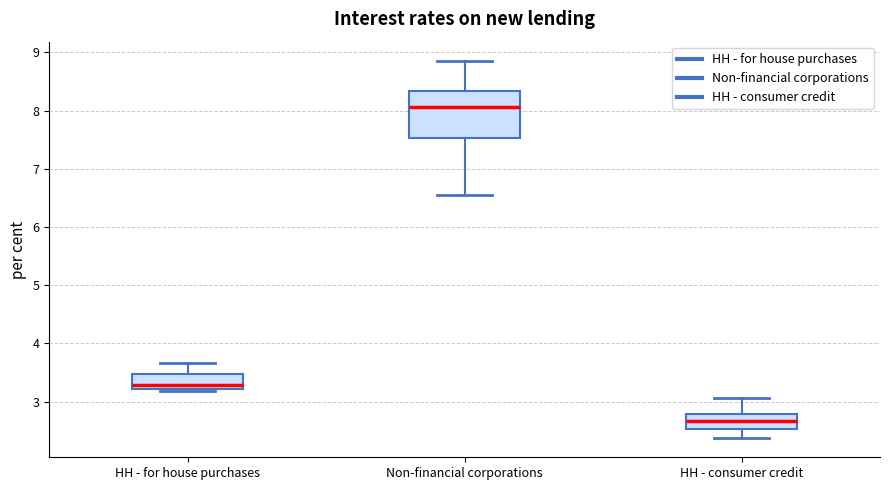

Which box is the tallest, from its lower edge to its upper edge?

Non-financial corporations